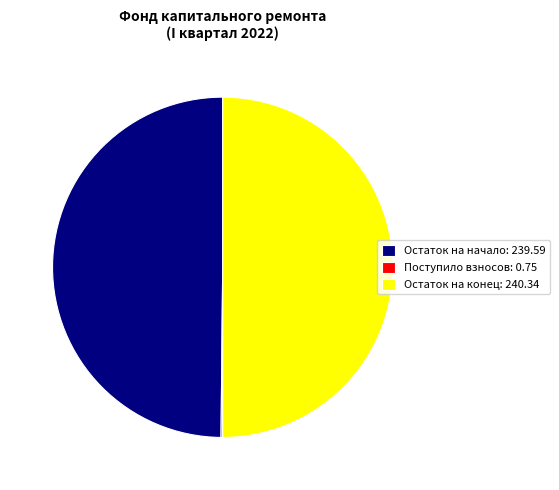

The Остаток на начало: 239.59 slice represents 56% of the pie. True or false?

False